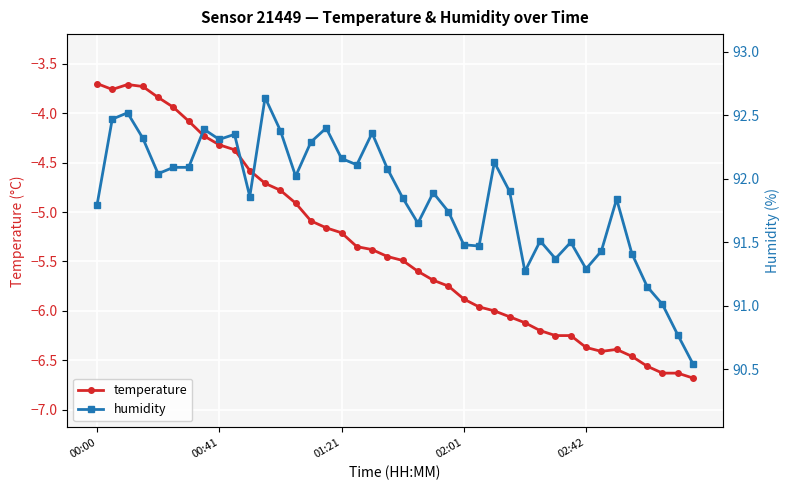

What is the sum of the temperature values at 15 and 33?

-11.6